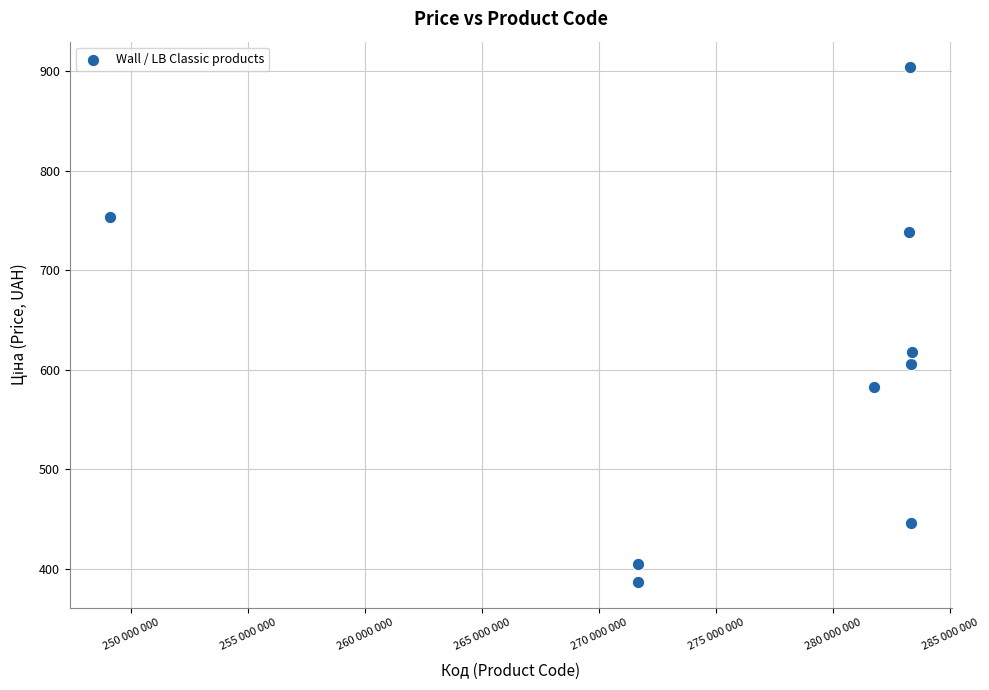

What Y value in the scatter plot is closest to 645?

617.4